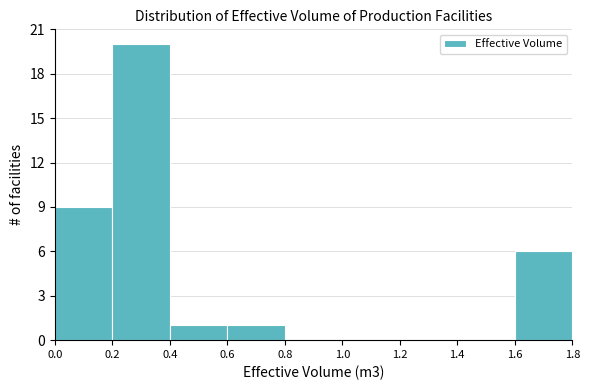

Reading left to right, transcribe this chart: for each bar, give the range it covers on the x-axis and its height. The values are not printed on the chart, so give them approximately, as read against the axis.

0.0 to 0.2: 9
0.2 to 0.4: 20
0.4 to 0.6: 1
0.6 to 0.8: 1
0.8 to 1.0: 0
1.0 to 1.2: 0
1.2 to 1.4: 0
1.4 to 1.6: 0
1.6 to 1.8: 6